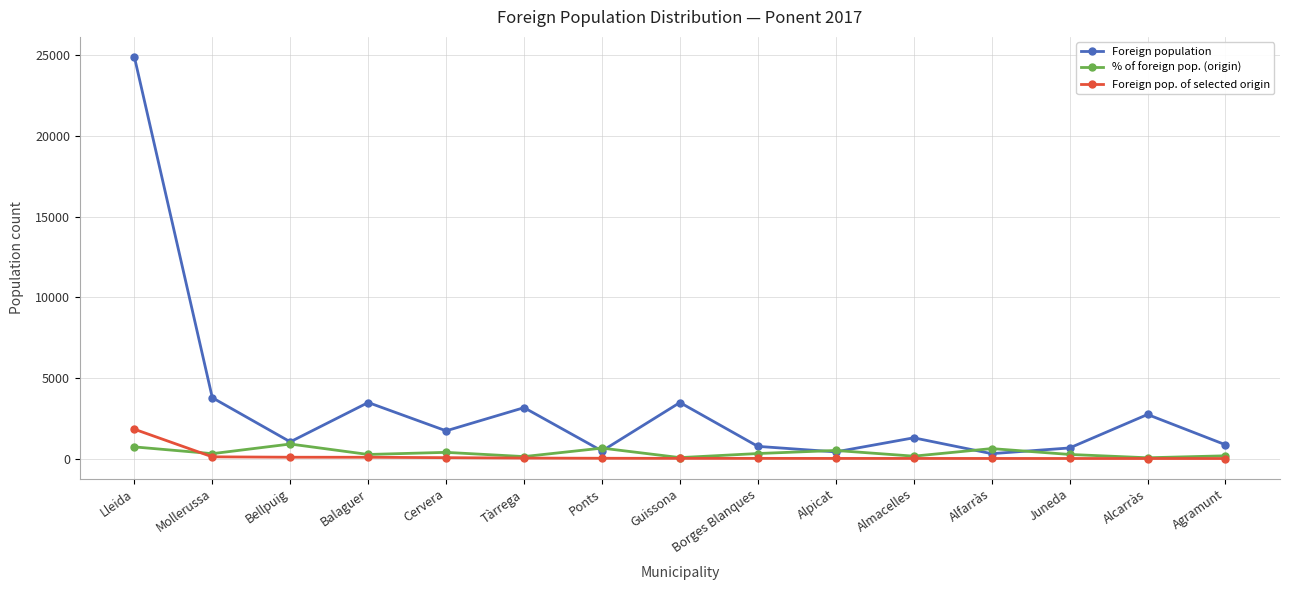

How many interior local peaks does the Foreign population series have?

5